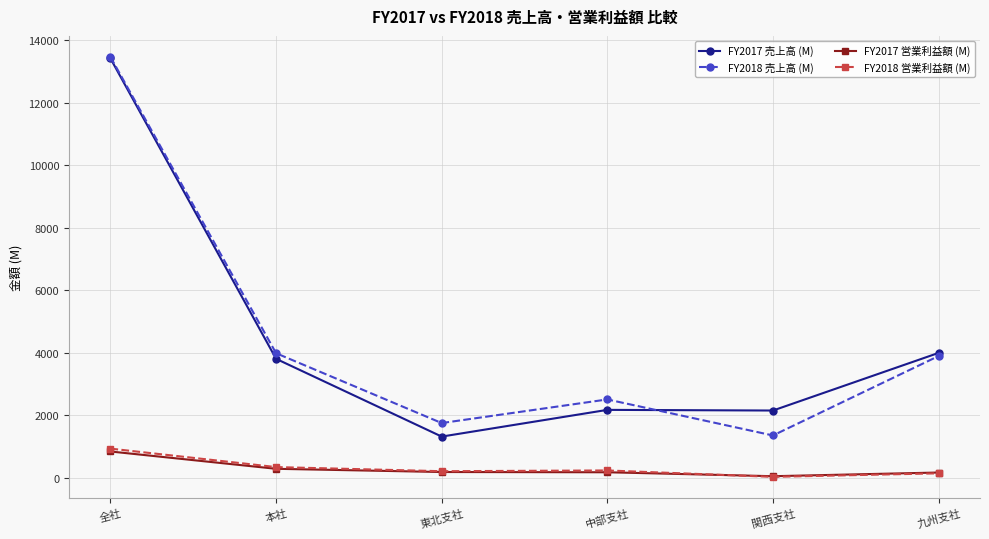

Does the chart display data point markers on the line(s)?

Yes